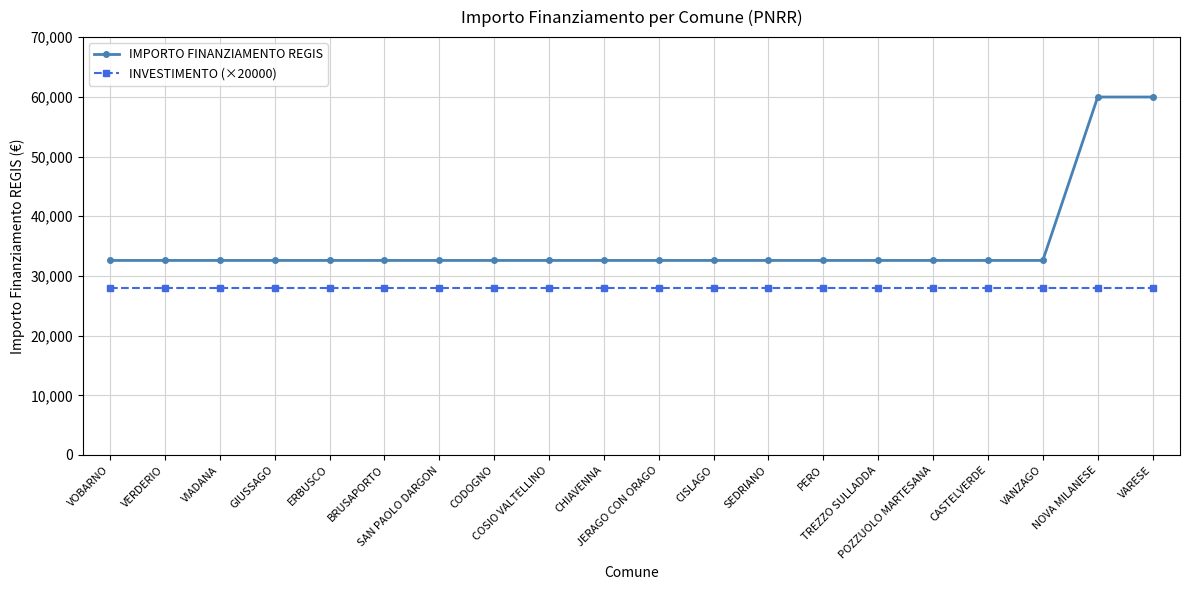

Reading left to right, list all the values displayed in this chart.

IMPORTO FINANZIAMENTO REGIS: 32589	32589	32589	32589	32589	32589	32589	32589	32589	32589	32589	32589	32589	32589	32589	32589	32589	32589	59966	59966
INVESTIMENTO (×20000): 28000	28000	28000	28000	28000	28000	28000	28000	28000	28000	28000	28000	28000	28000	28000	28000	28000	28000	28000	28000